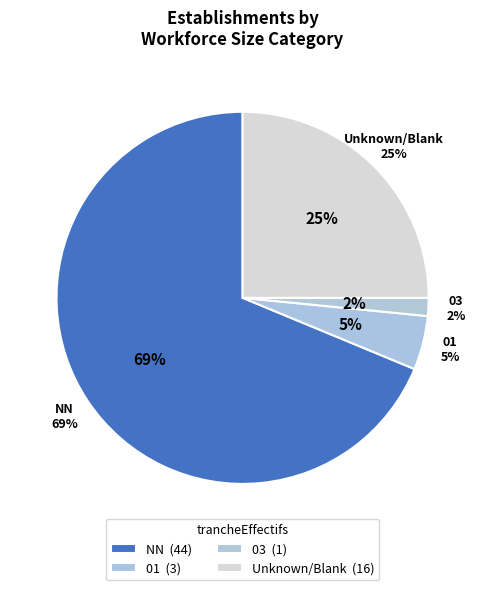

The 03 slice represents 1% of the pie. True or false?

False